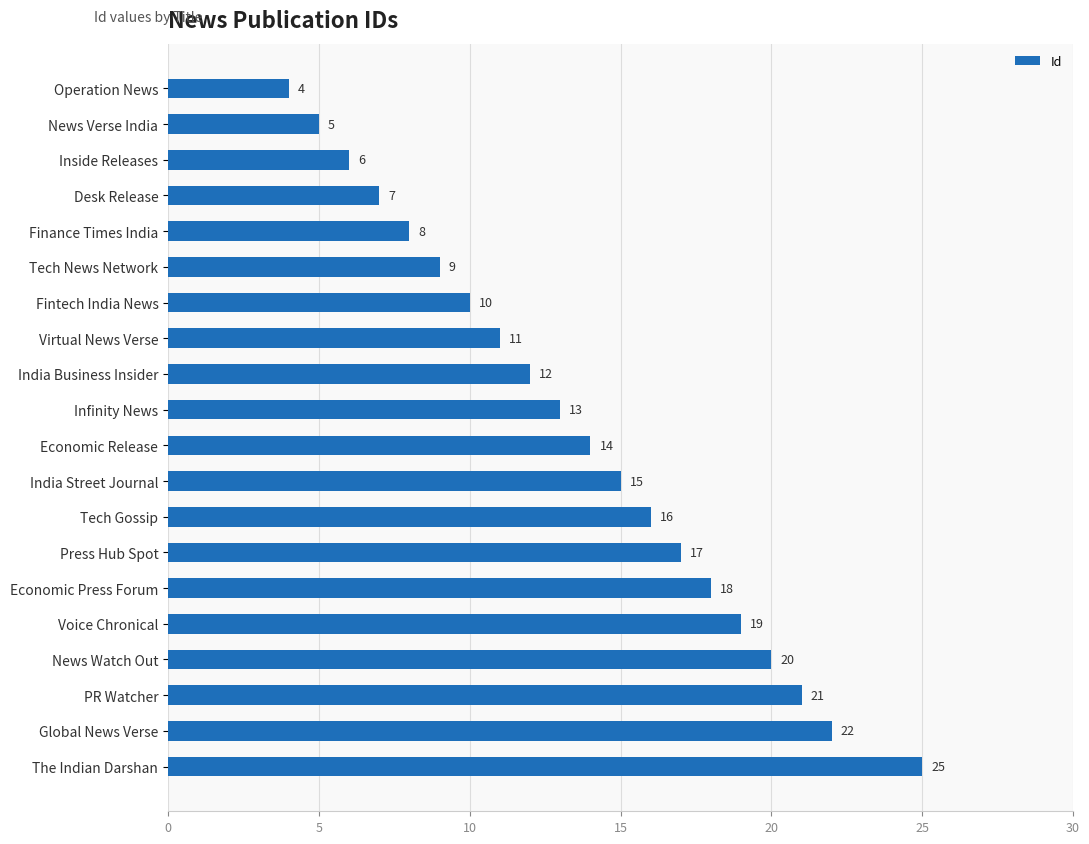

What is the difference between the maximum and minimum values?

21